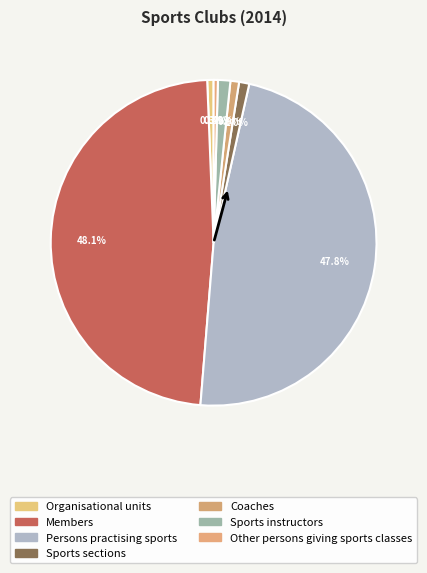

Which has a higher value, Sports sections or Other persons giving sports classes?

Sports sections